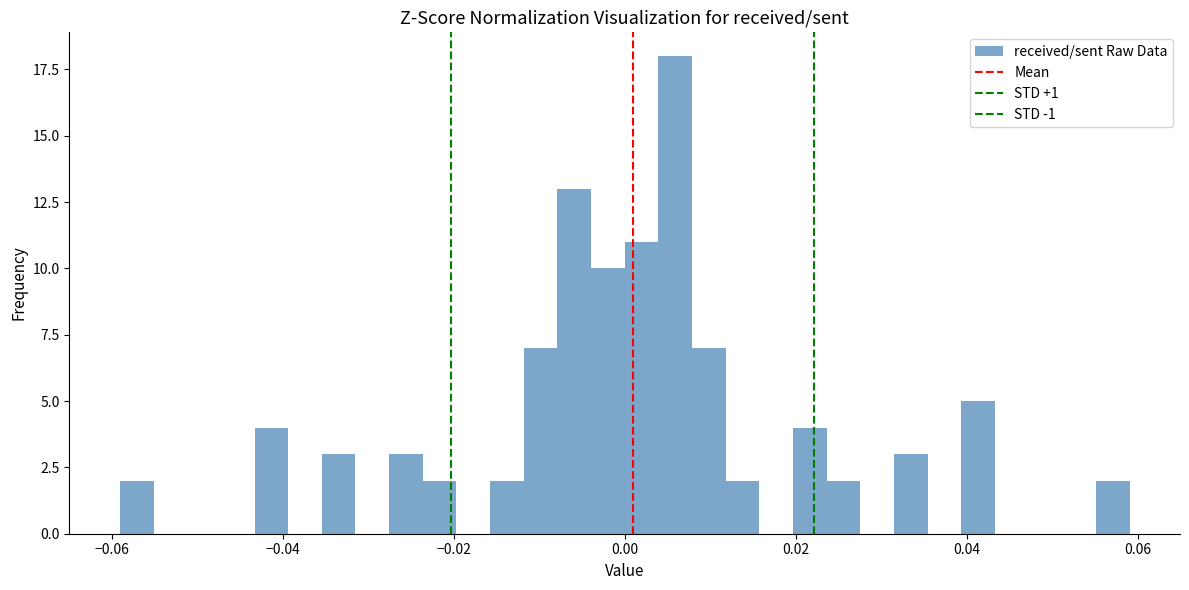

Around what value on the x-axis is the tallest bar? Give the approximate position of its centre, as read against the axis.

0.006